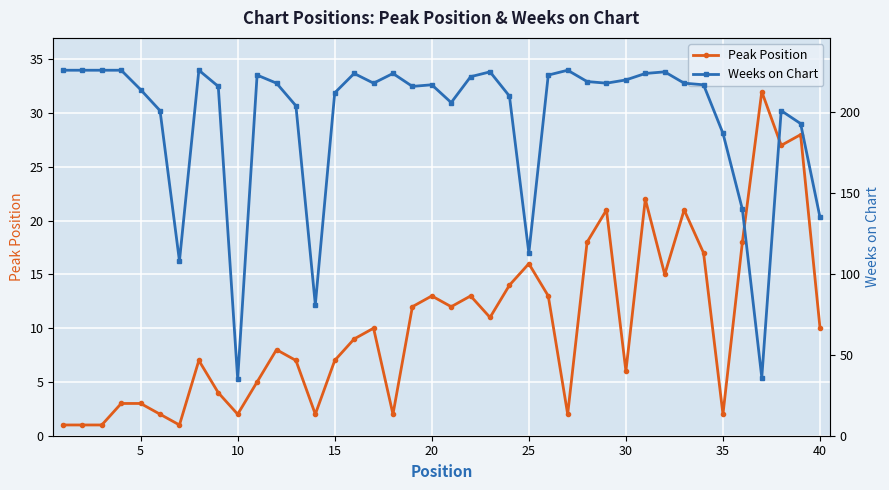

Which series has the widest spread of values?

Weeks on Chart